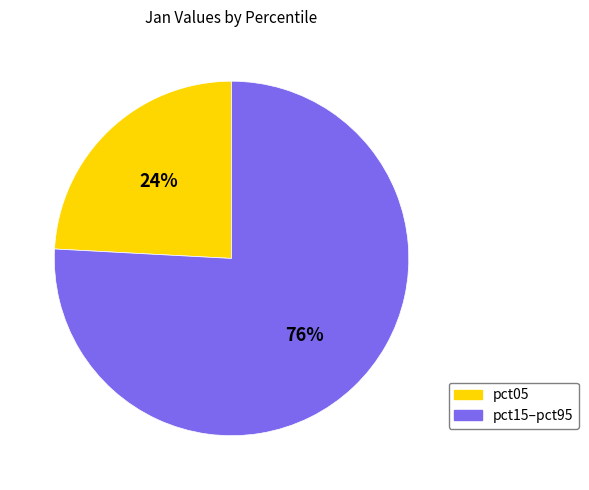

Does any single category account for the majority?

Yes